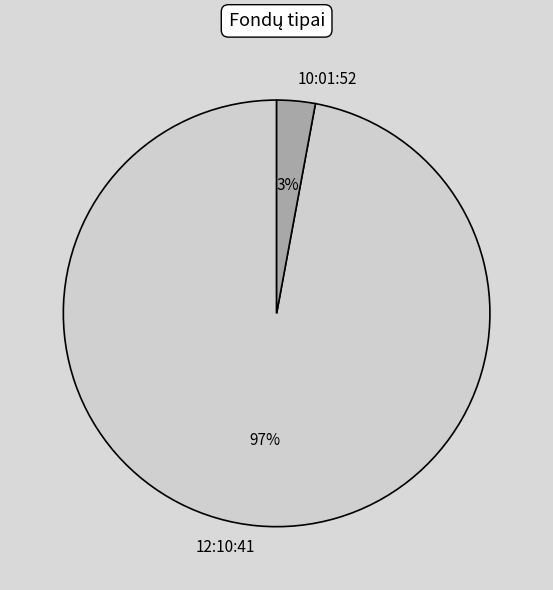

Combined, do 12:10:41 and 10:01:52 account for over 50%?

Yes